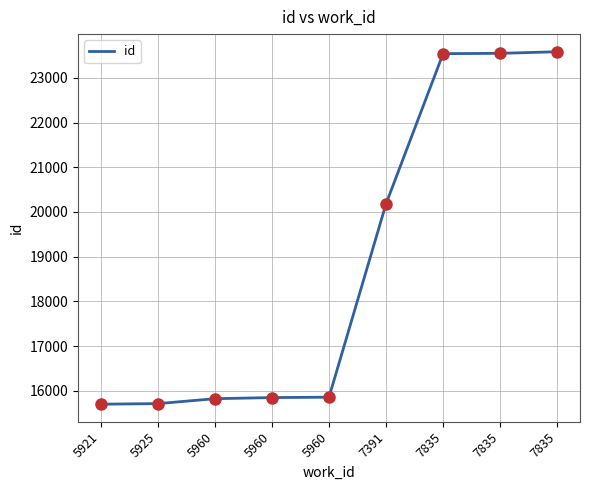

Which has a higher value, 7835 or 7835?

7835